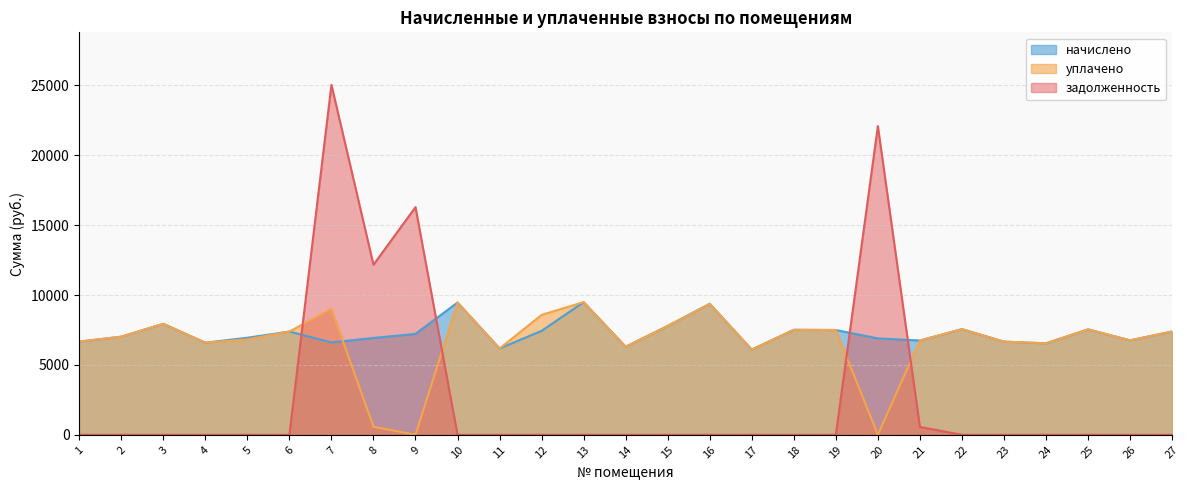

Is the value of уплачено at 16 greater than the value of задолженность at 7?

No